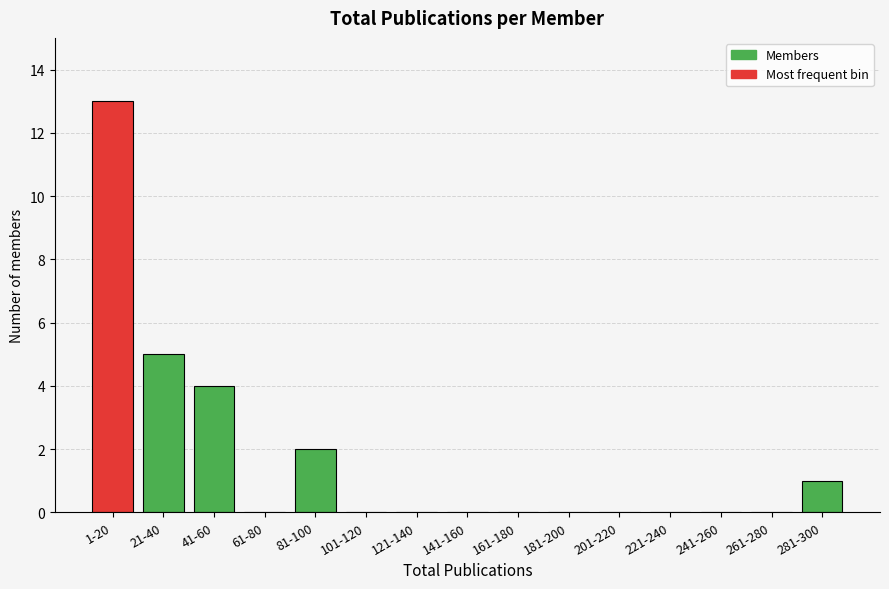

Reading left to right, extract all data points from this chart.

1-20=13	21-40=5	41-60=4	61-80=0	81-100=2	101-120=0	121-140=0	141-160=0	161-180=0	181-200=0	201-220=0	221-240=0	241-260=0	261-280=0	281-300=1